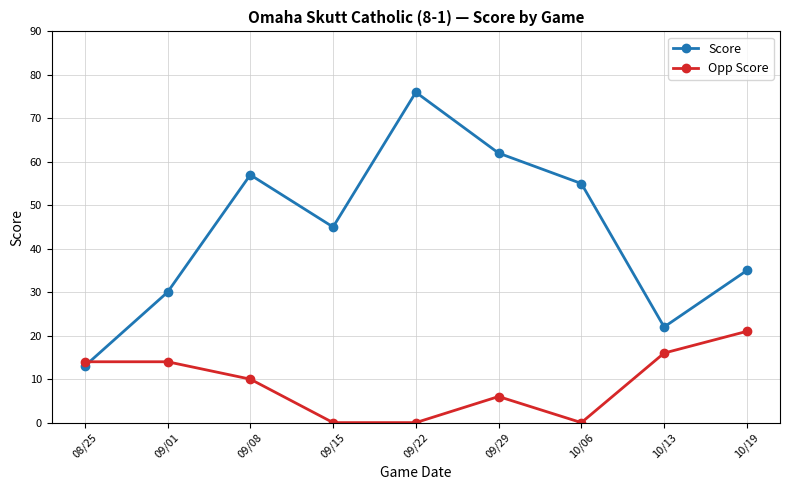

True or false: Score has more than 1 points higher than both neighbors.

True